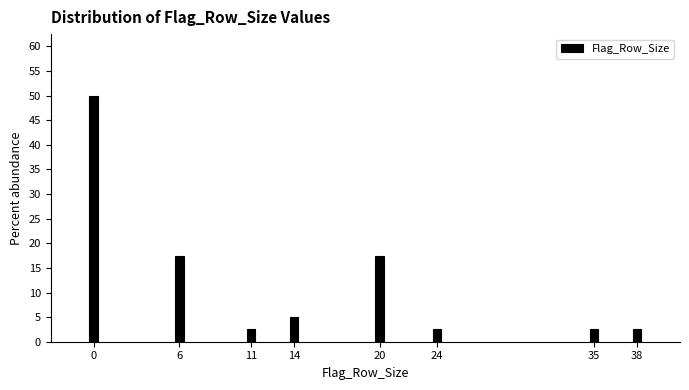

Reading left to right, what are all the values shown in this chart?

50.0	17.5	2.5	5.0	17.5	2.5	2.5	2.5